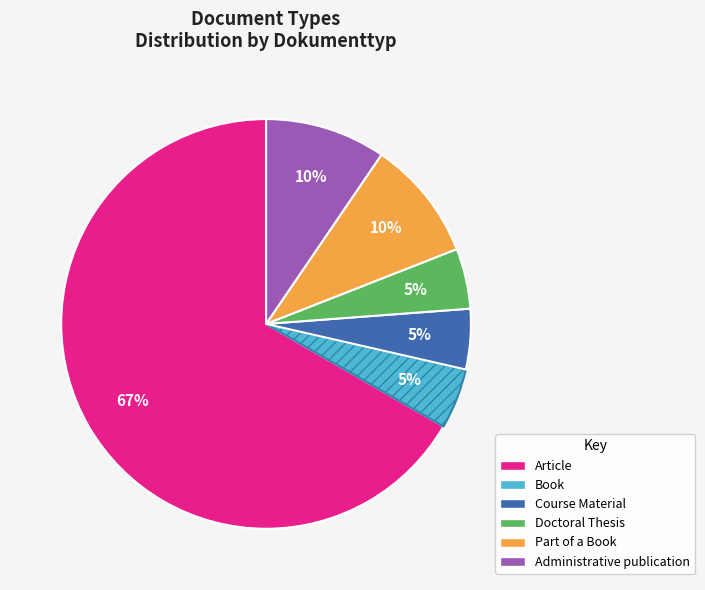

Combined, do Doctoral Thesis and Book account for over 50%?

No